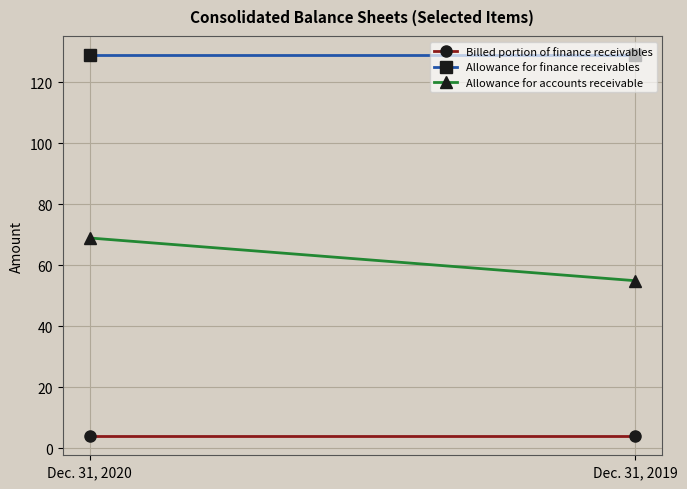

Between Dec. 31, 2020 and Dec. 31, 2019, which series saw the biggest shift?

Allowance for accounts receivable